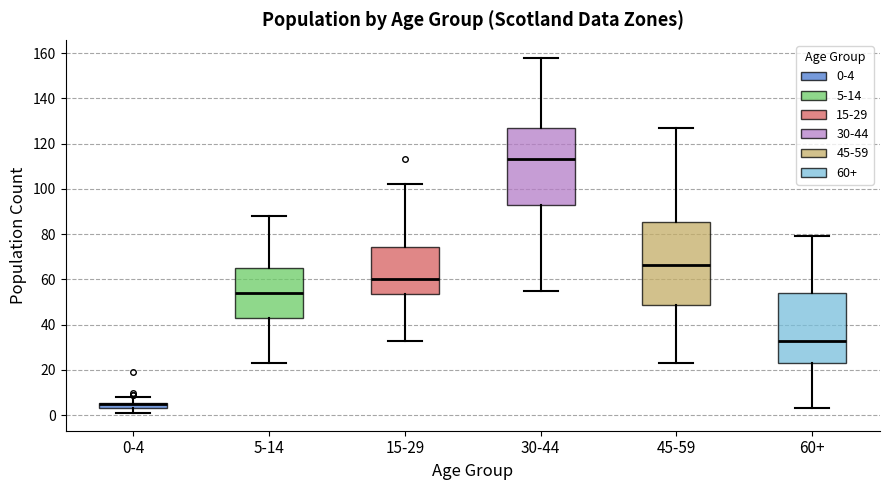

Comparing the boxes themselves (not the whiskers), which one is the tallest?

45-59